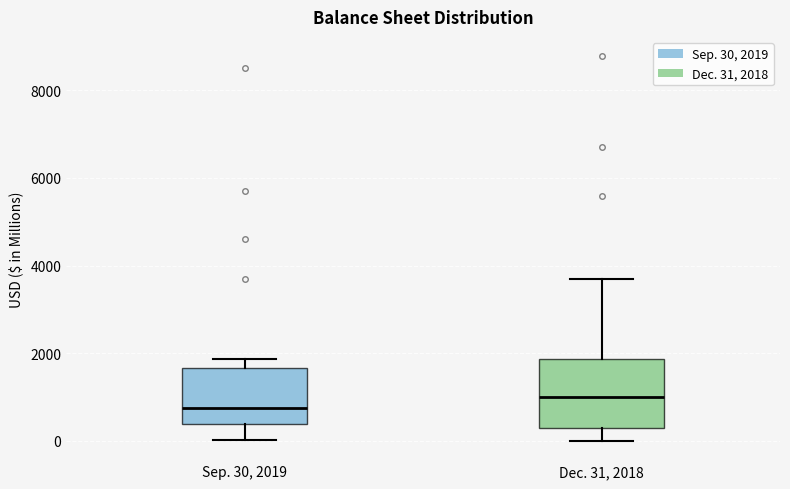

Reading left to right, transcribe this box plot: for each box, give where its median line is, the range the box spans, and where its two whiskers end, as read against the y-axis. The values are not printed on the chart, so give them approximately, as read against the axis.

Sep. 30, 2019: median 800, box 400 to 1600, whiskers 0 to 1800
Dec. 31, 2018: median 1000, box 200 to 1800, whiskers 0 to 3600